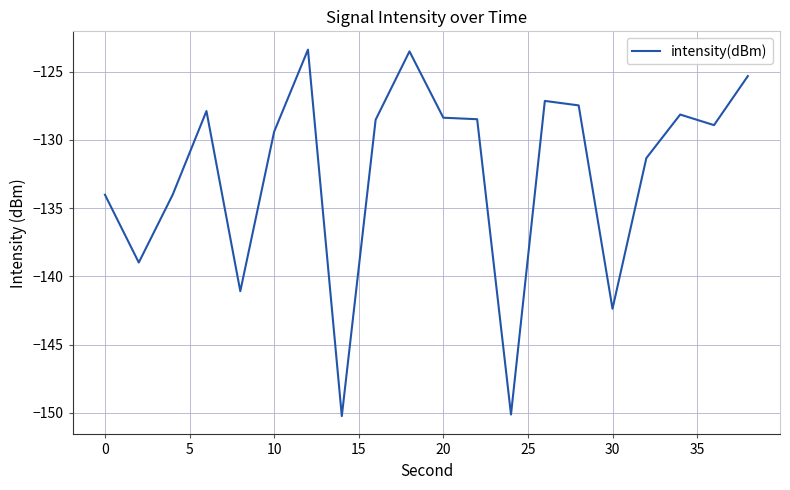

What is the smallest value displayed?

-150.2